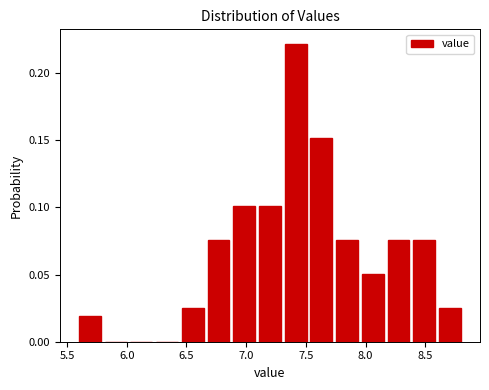

Reading left to right, transcribe this chart: for each bar, give the range it covers on the x-axis and its height. Neither the bar edges nor the heights are printed on the chart, so give them approximately, as read against the axes.

5.60 to 5.80: 0.020
5.80 to 6.05: 0
6.05 to 6.25: 0
6.25 to 6.45: 0
6.45 to 6.70: 0.025
6.70 to 6.90: 0.075
6.90 to 7.10: 0.100
7.10 to 7.30: 0.100
7.30 to 7.55: 0.220
7.55 to 7.75: 0.150
7.75 to 7.95: 0.075
7.95 to 8.20: 0.050
8.20 to 8.40: 0.075
8.40 to 8.60: 0.075
8.60 to 8.85: 0.025